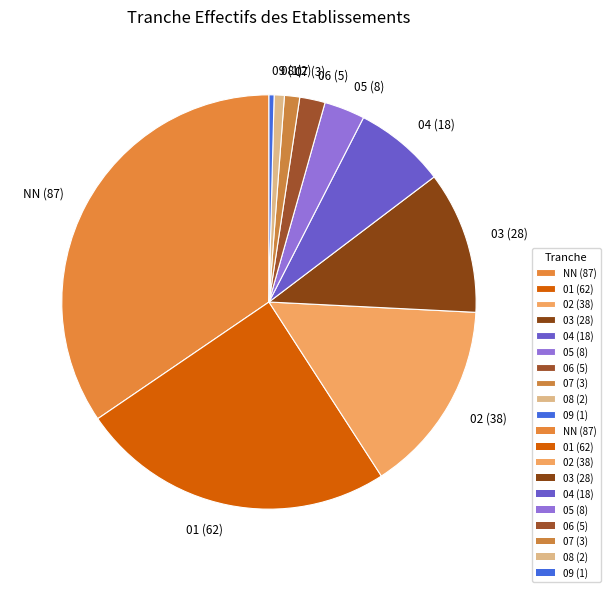

Do 06 (5) and 03 (28) together represent more than half of the pie?

No